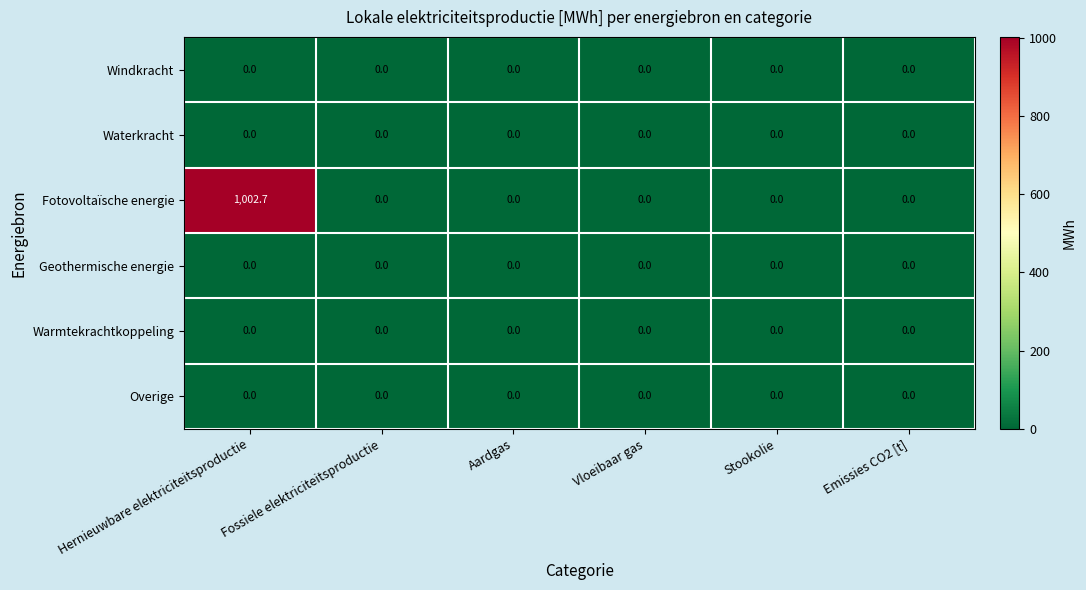

At how many categories does at least one series exceed 849?

1